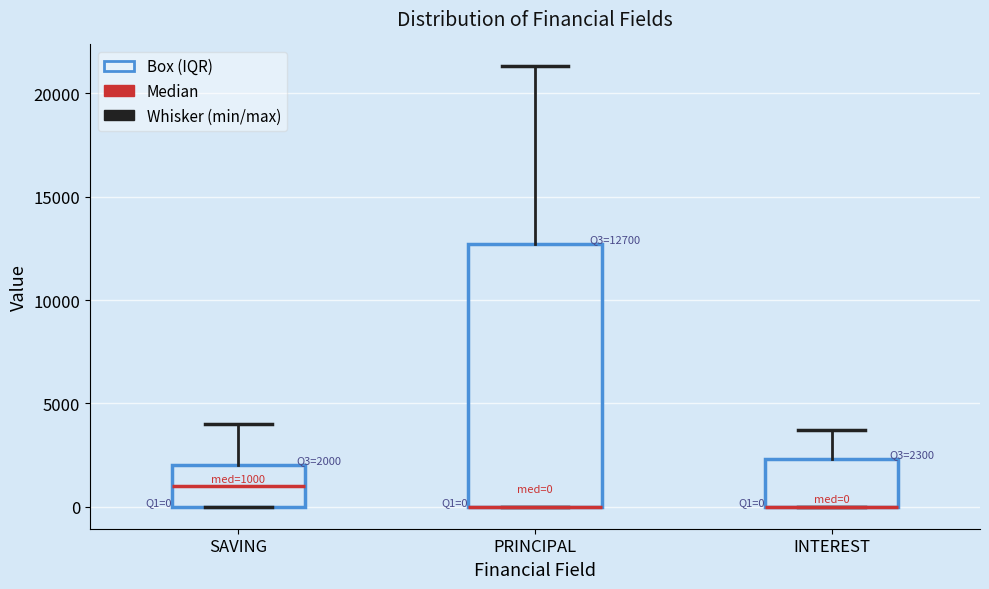

Comparing the boxes themselves (not the whiskers), which one is the tallest?

PRINCIPAL